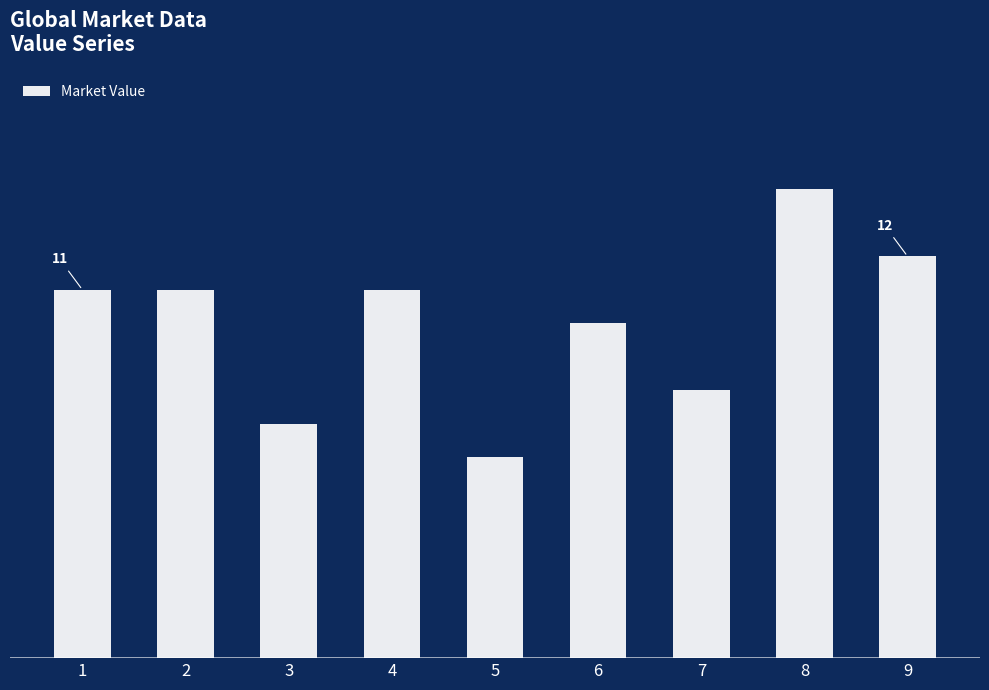

The chart shows a value of 6 at 9. True or false?

False